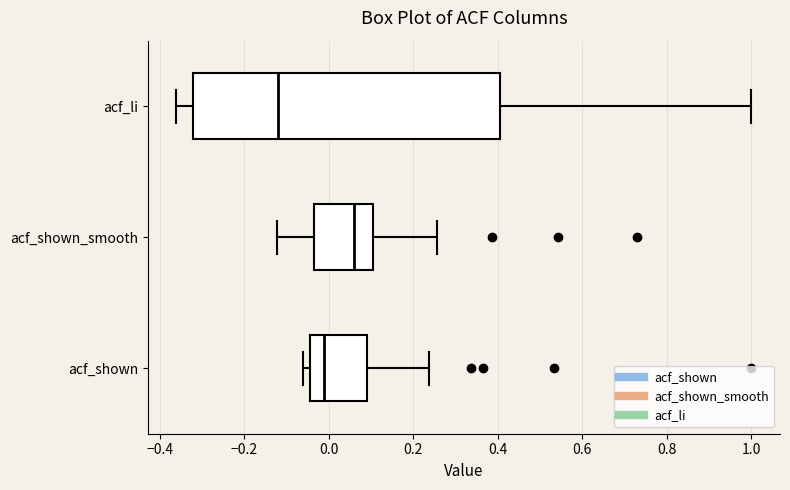

Reading bottom to top, transcribe this box plot: for each box, give where its median line is, the range the box spans, and where its two whiskers end, as read against the x-axis. The values are not printed on the chart, so give them approximately, as read against the axis.

acf_shown: median -0.02, box -0.04 to 0.10, whiskers -0.06 to 0.24
acf_shown_smooth: median 0.06, box -0.04 to 0.10, whiskers -0.12 to 0.26
acf_li: median -0.12, box -0.32 to 0.40, whiskers -0.36 to 1.00